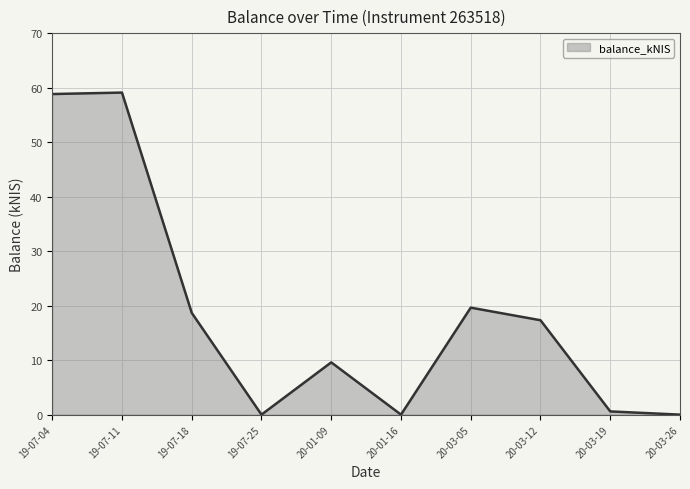

What is the difference between the maximum and minimum values?

59.1